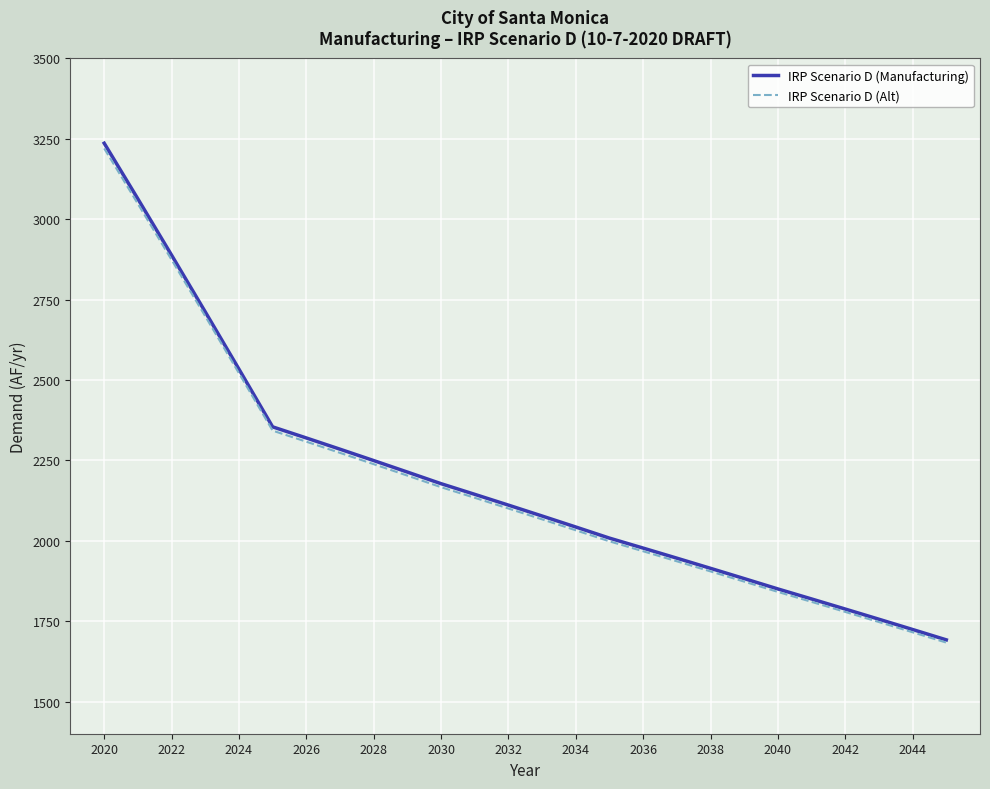

What is the maximum value shown in the chart?

3236.0